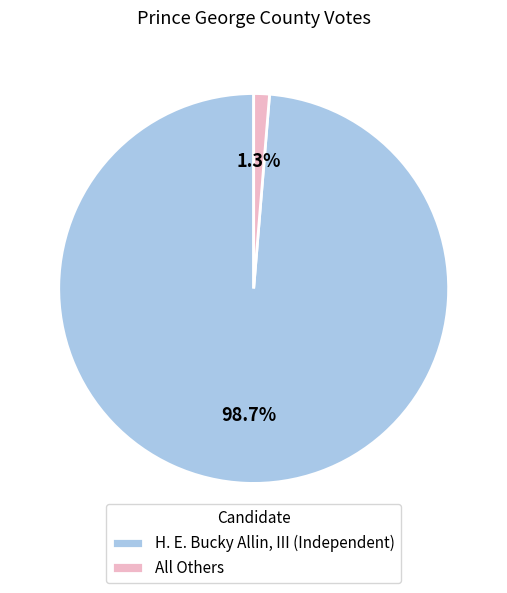

The All Others slice represents 16% of the pie. True or false?

False